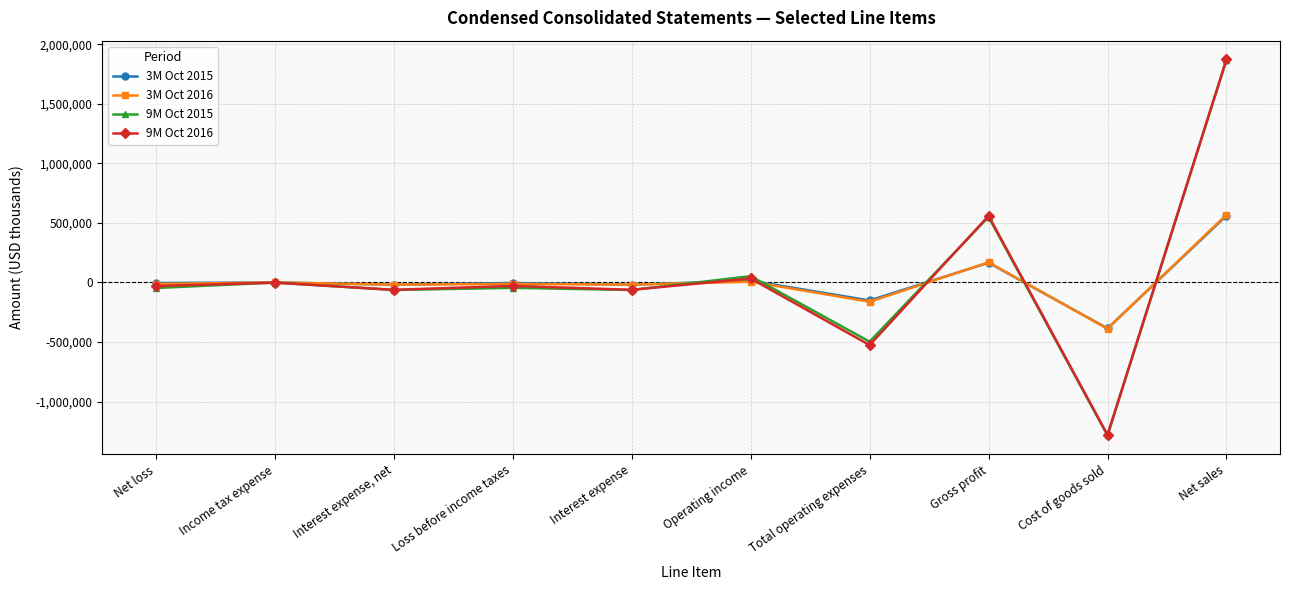

The value of 9M Oct 2015 at Loss before income taxes is -45493. True or false?

True